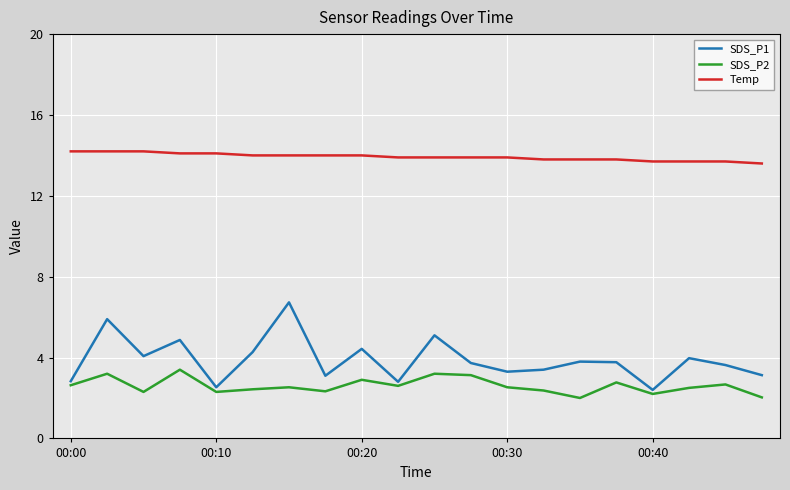

What is the minimum value for SDS_P2?

2.0